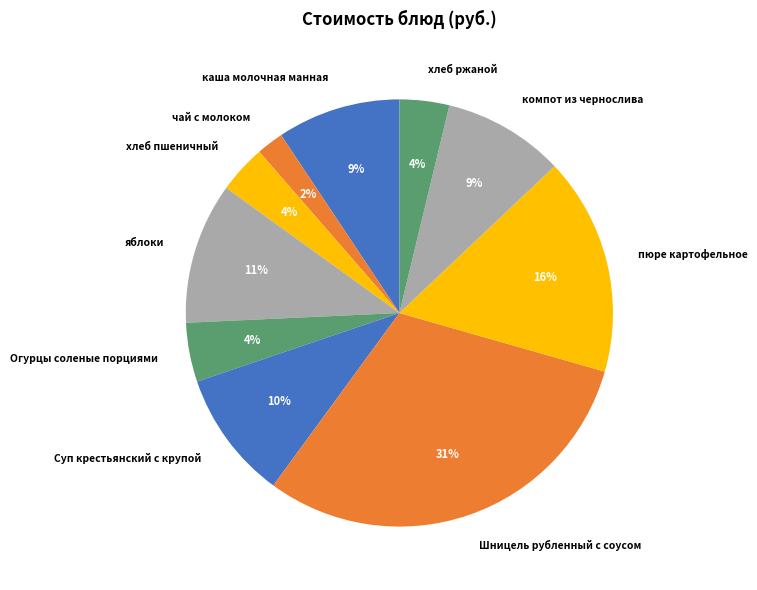

Which has a higher value, пюре картофельное or Суп крестьянский с крупой?

пюре картофельное